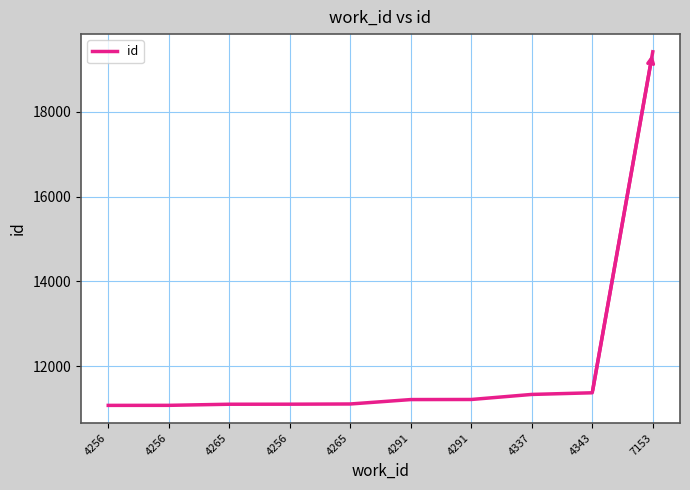

Does the chart have visible grid lines?

Yes